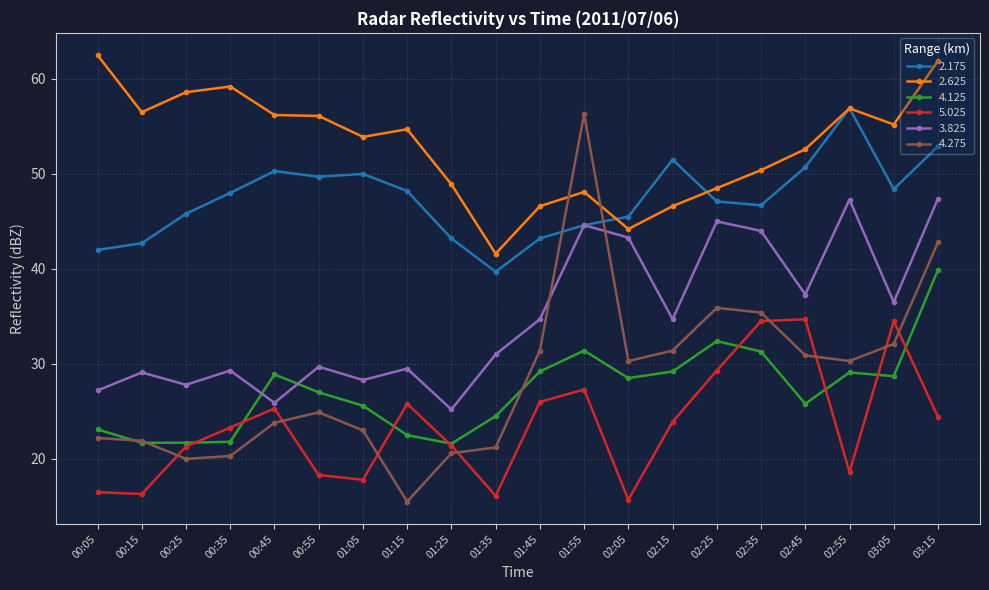

Where does the 4.275 series first go above 30?

01:45